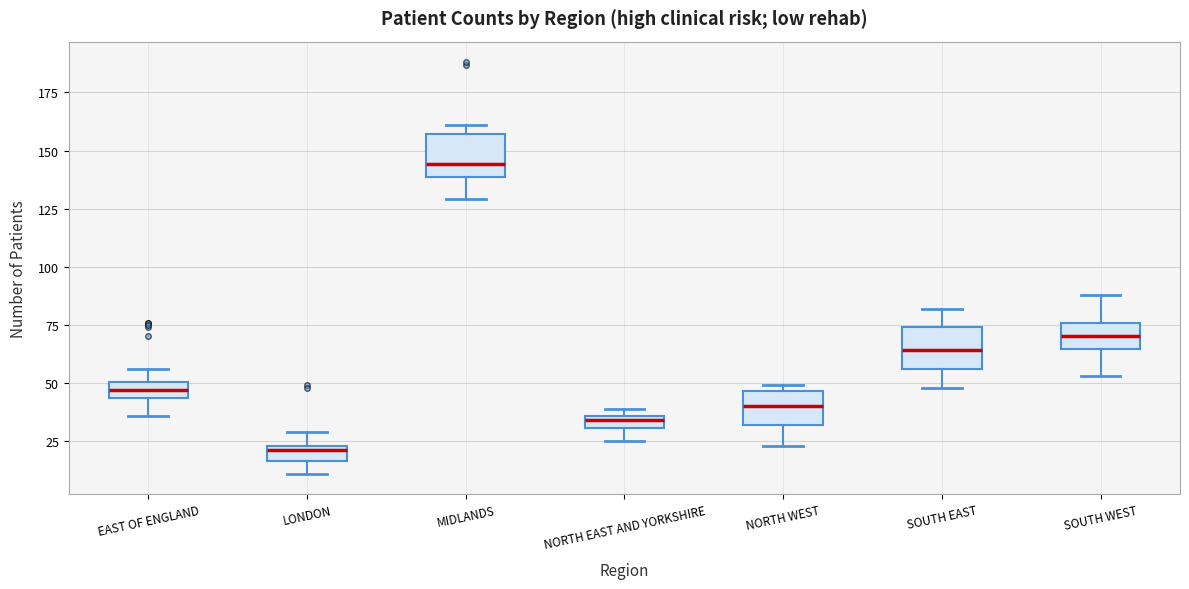

Which box has the highest median line?

MIDLANDS